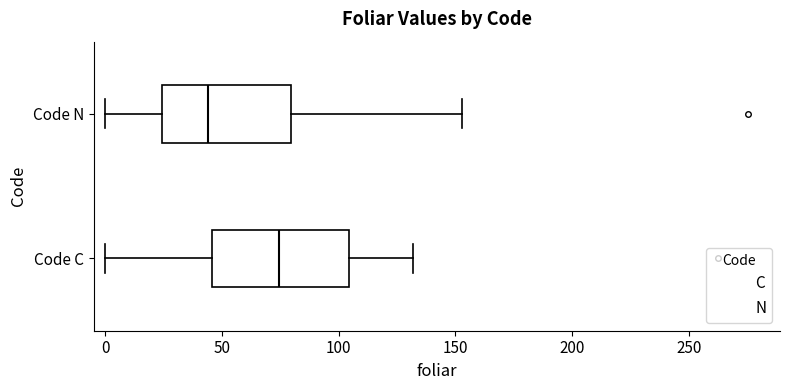

Reading bottom to top, transcribe this box plot: for each box, give where its median line is, the range the box spans, and where its two whiskers end, as read against the x-axis. The values are not printed on the chart, so give them approximately, as read against the axis.

Code C: median 75, box 45 to 105, whiskers 0 to 130
Code N: median 45, box 25 to 80, whiskers 0 to 155